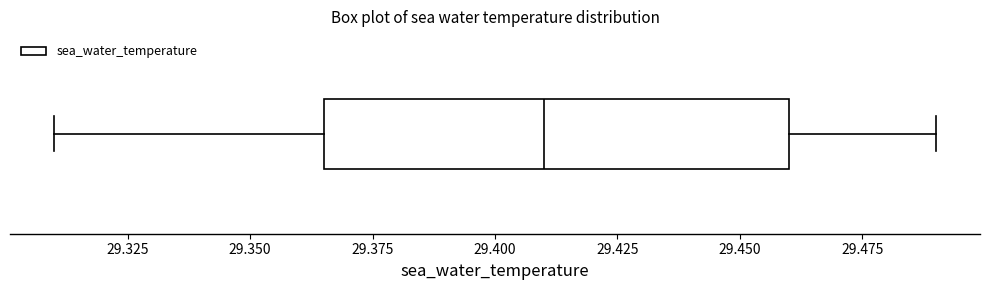

Transcribe this box plot: give where the median line is, the range the box spans, and where the two whiskers end, as read against the x-axis. The values are not printed on the chart, so give them approximately, as read against the axis.

median 29.410, box 29.365 to 29.460, whiskers 29.310 to 29.490